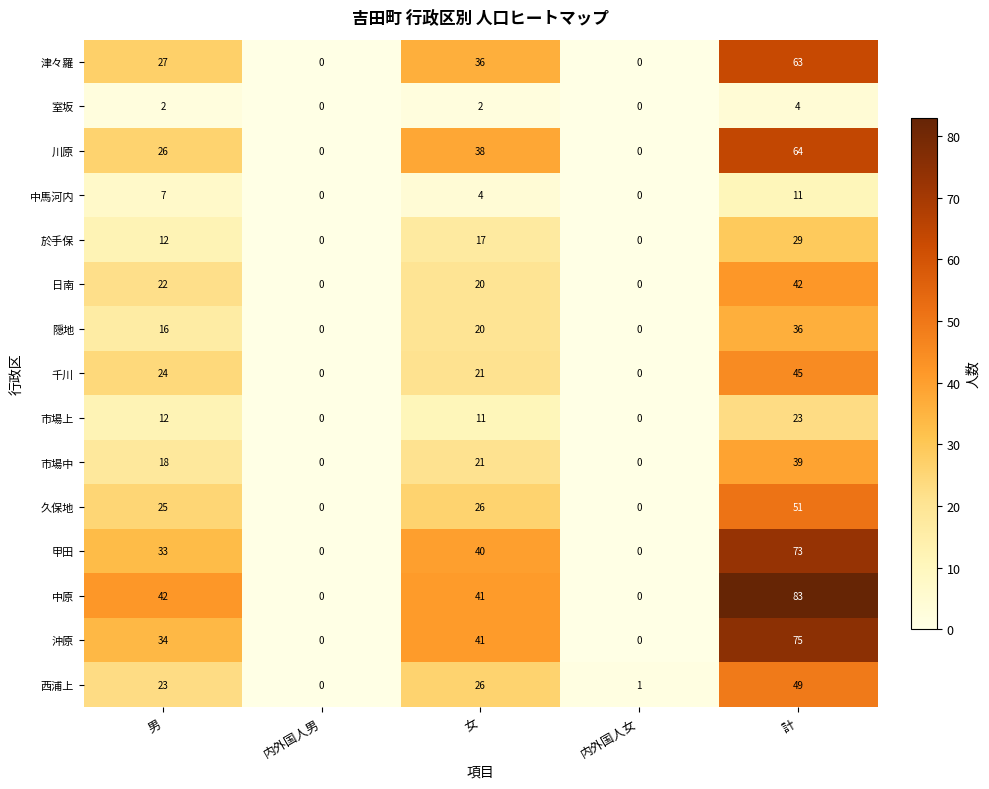

Is it true that 川原 equals 0 at 内外国人男?

True